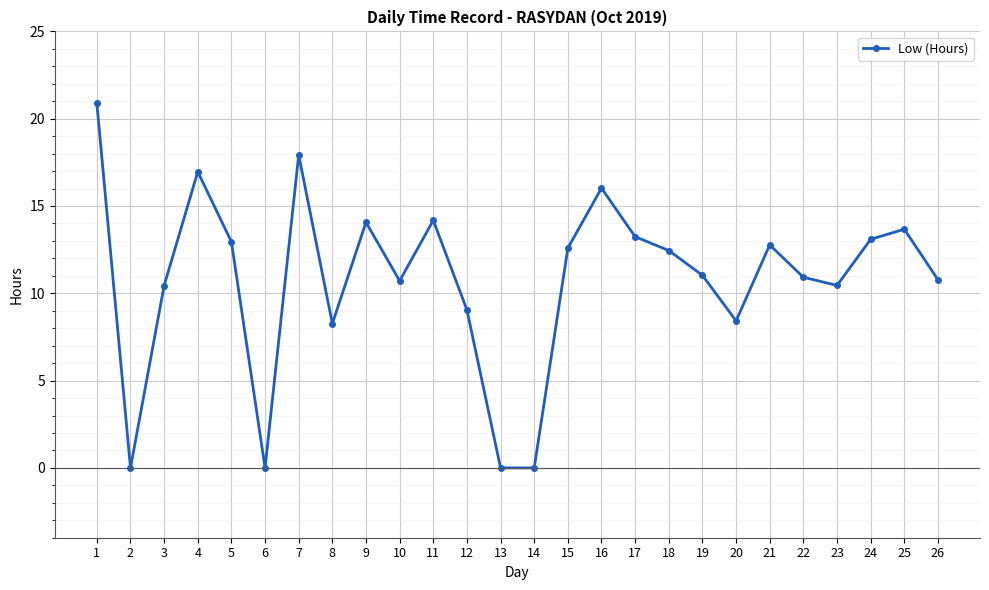

Where does the data first go above 12?

1